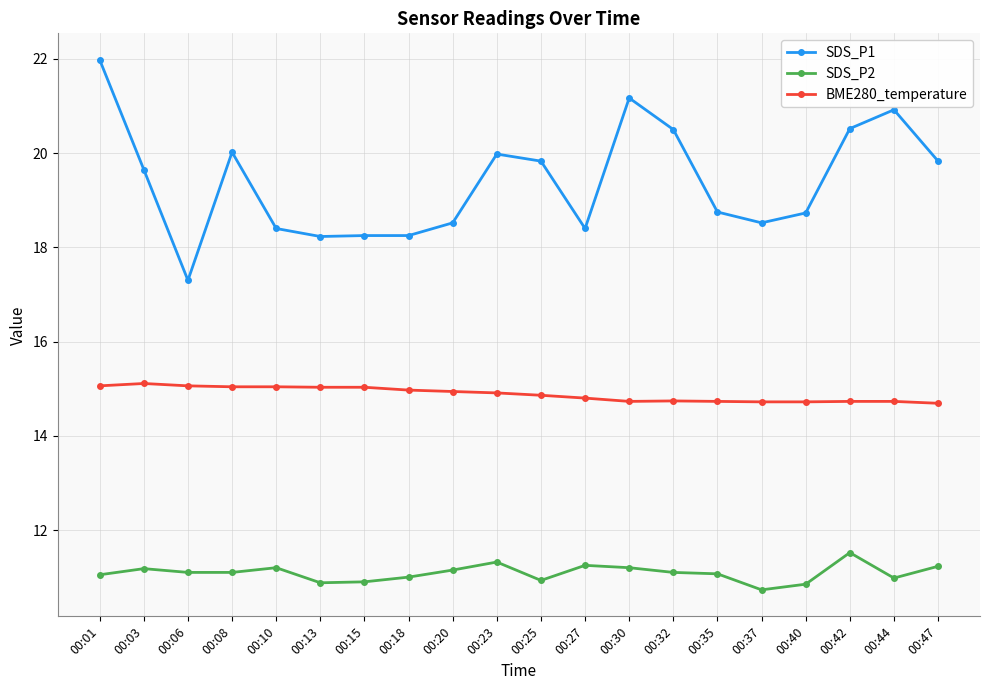

True or false: BME280_temperature and SDS_P1 intersect in this chart.

False